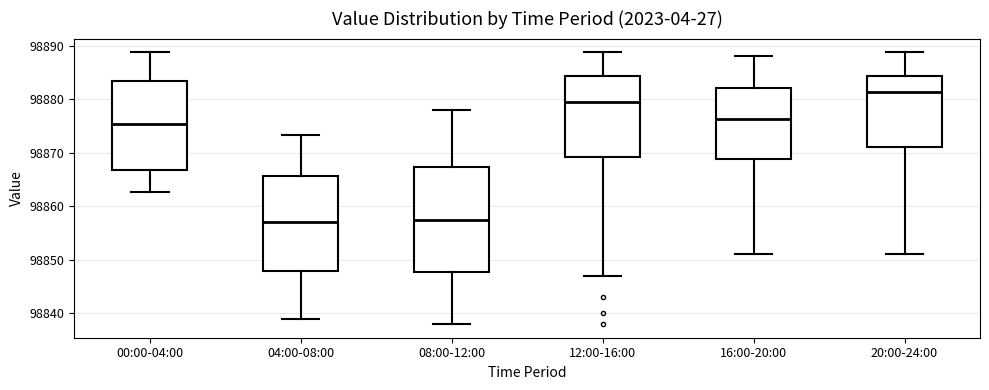

Reading left to right, transcribe this box plot: for each box, give where its median line is, the range the box spans, and where its two whiskers end, as read against the y-axis. The values are not printed on the chart, so give them approximately, as read against the axis.

00:00-04:00: median 98875, box 98867 to 98883, whiskers 98863 to 98889
04:00-08:00: median 98857, box 98848 to 98866, whiskers 98839 to 98873
08:00-12:00: median 98858, box 98848 to 98867, whiskers 98838 to 98878
12:00-16:00: median 98880, box 98869 to 98884, whiskers 98847 to 98889
16:00-20:00: median 98876, box 98869 to 98882, whiskers 98851 to 98888
20:00-24:00: median 98881, box 98871 to 98884, whiskers 98851 to 98889